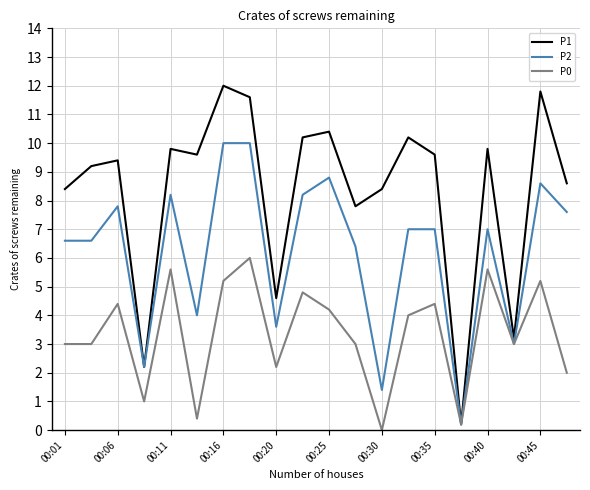

Rank the series by their average value, from lowest to highest.

P0, P2, P1